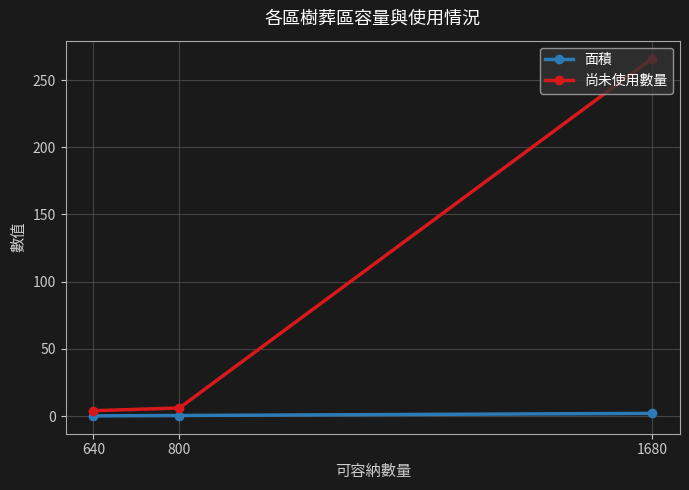

At which category is the sum across all series the highest?

1680